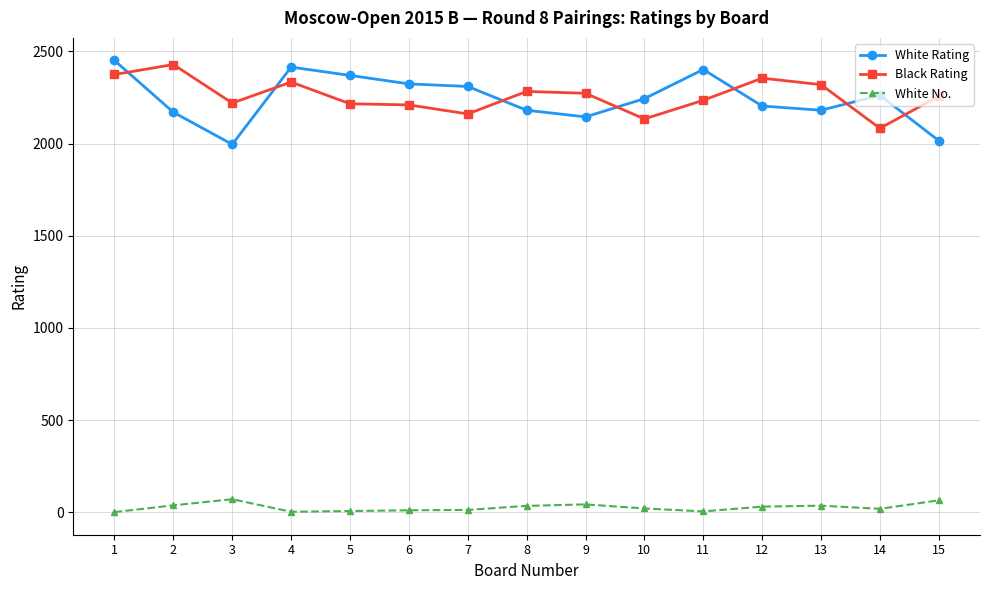

Is the value of Black Rating at 8 greater than the value of White Rating at 13?

Yes